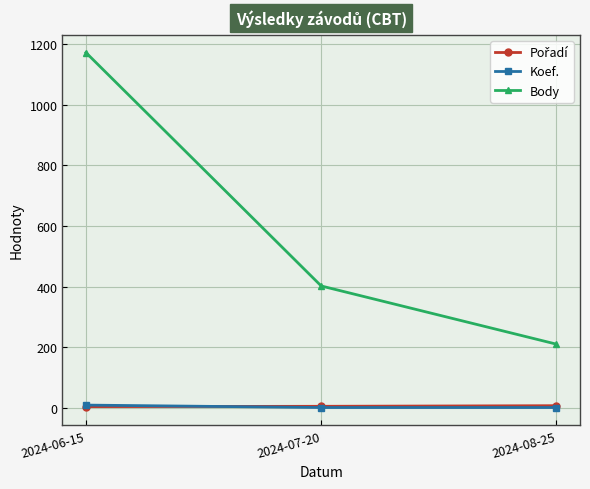

Is this an area chart (filled region under the line)?

No